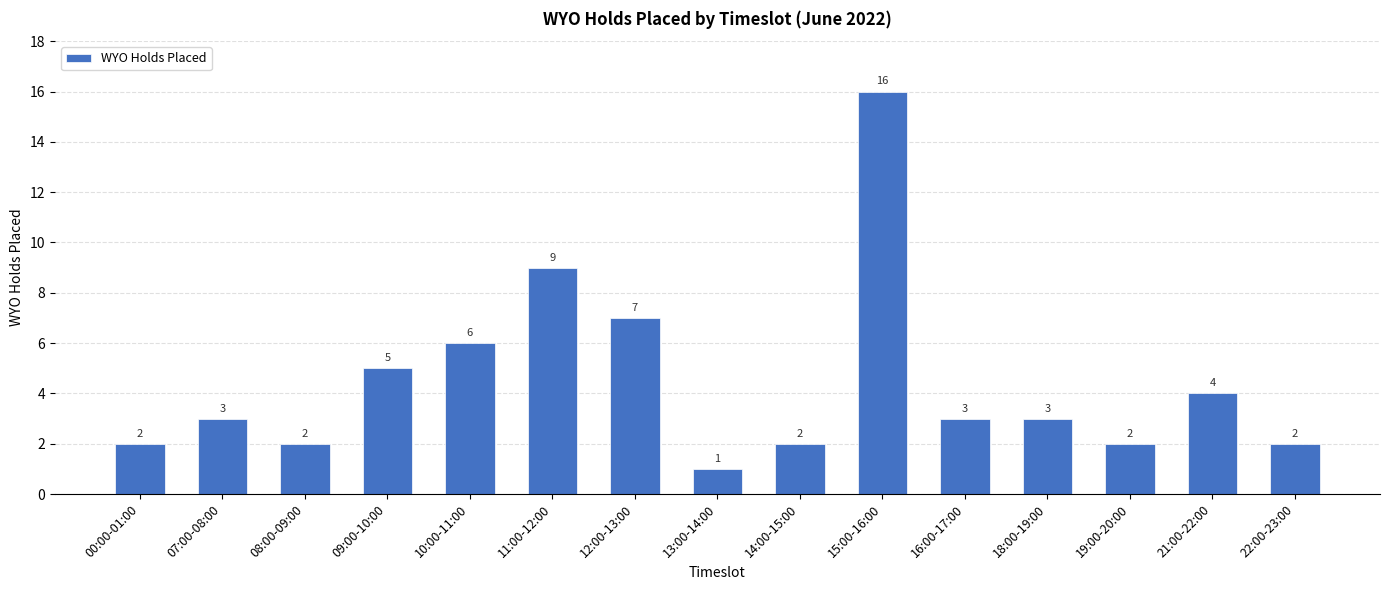

What is the ratio of the value at 12:00-13:00 to the value at 09:00-10:00?

1.4